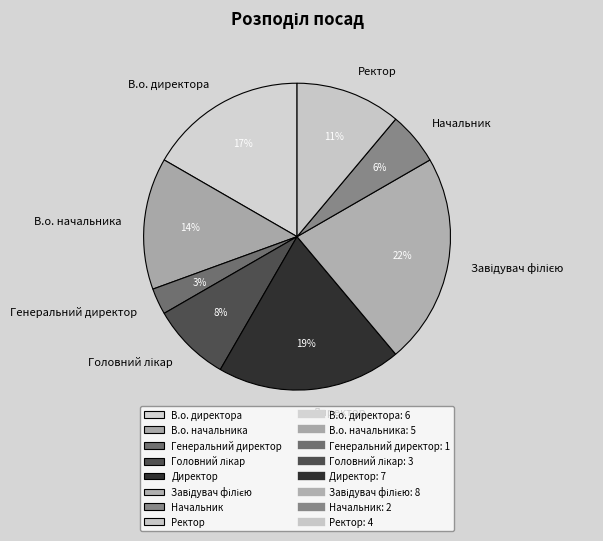

To the nearest percent, what portion does Генеральний директор represent?

3%